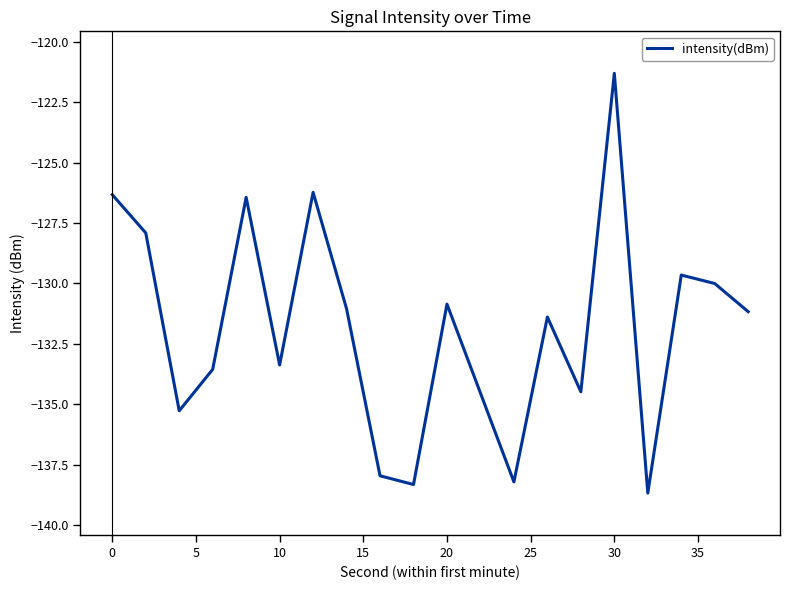

What is the difference between the maximum and minimum values?

17.4